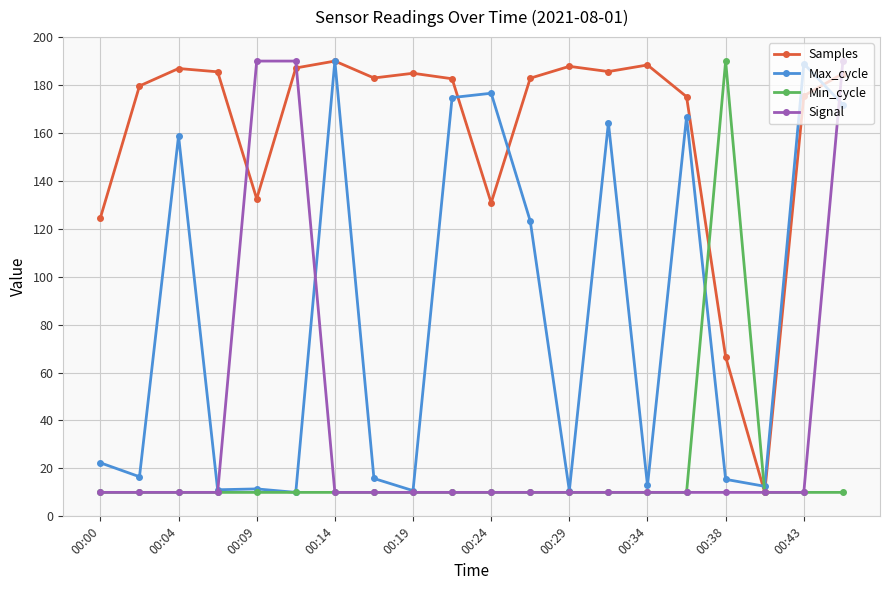

True or false: Max_cycle has more than 2 interior local peaks.

True